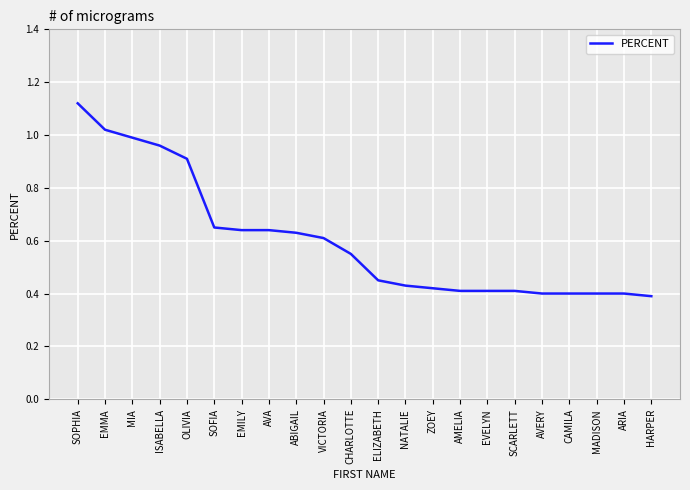

True or false: the data shows 0.8 at CHARLOTTE.

False